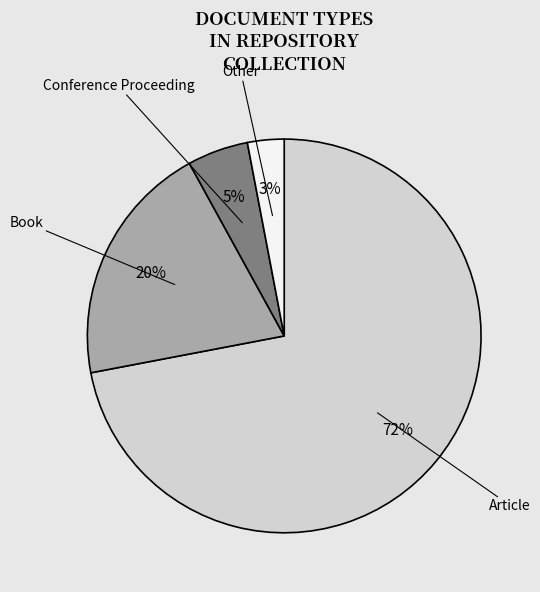

To the nearest percent, what is the difference between the largest and smallest slice percentages?

69%